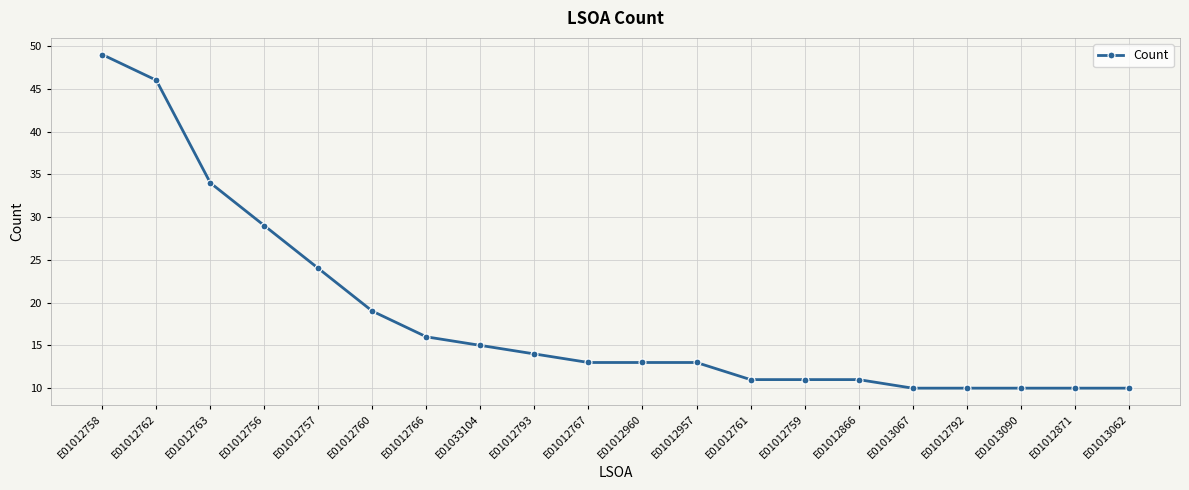

Is it true that the value at E01012960 is 13?

True